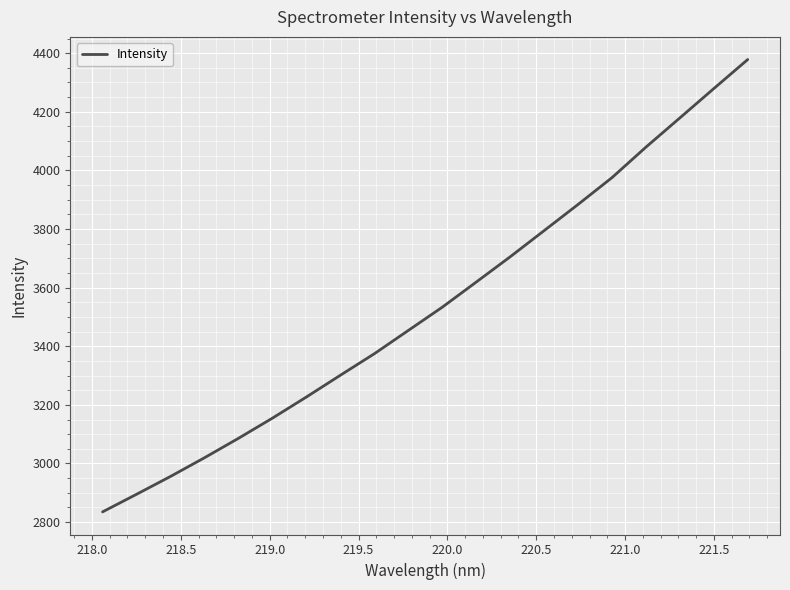

What is the greatest value displayed?

4378.3